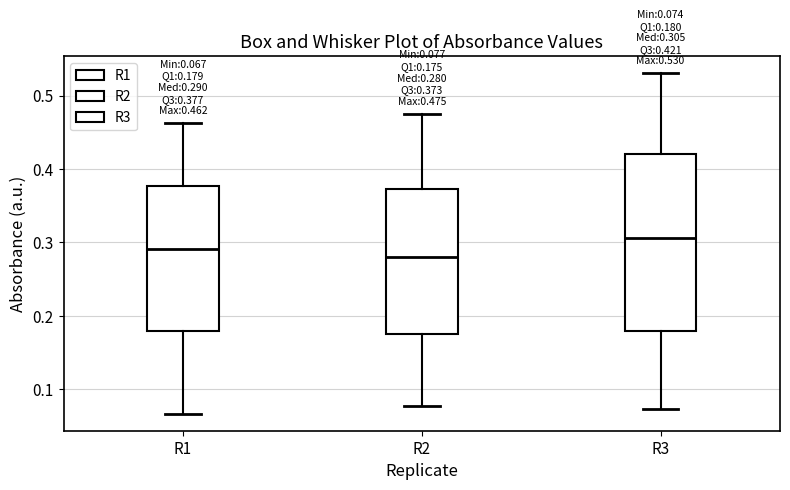

Which box's median line is the highest?

R3